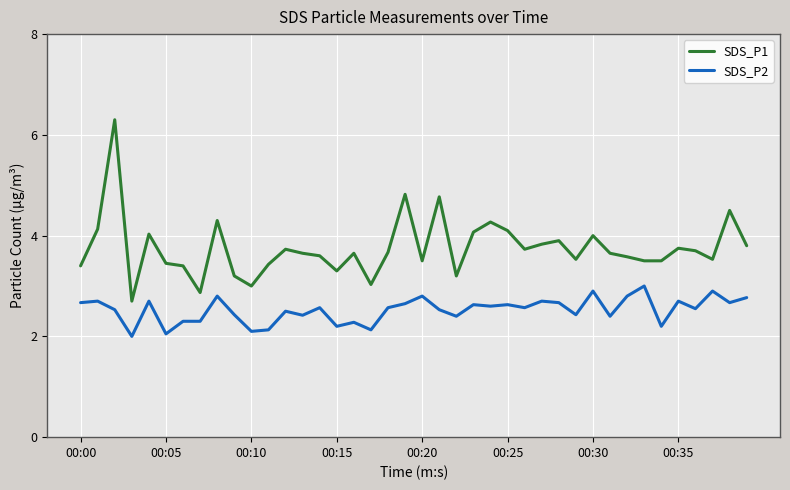

How many values in the SDS_P2 series exceed 2?

39